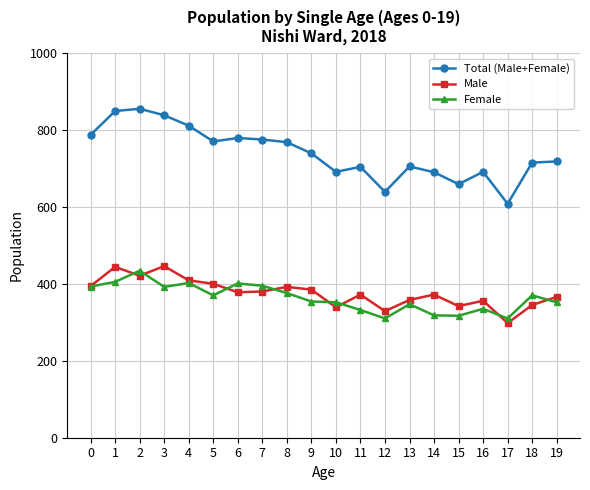

What is the difference between the Female values at 18 and 3?

22